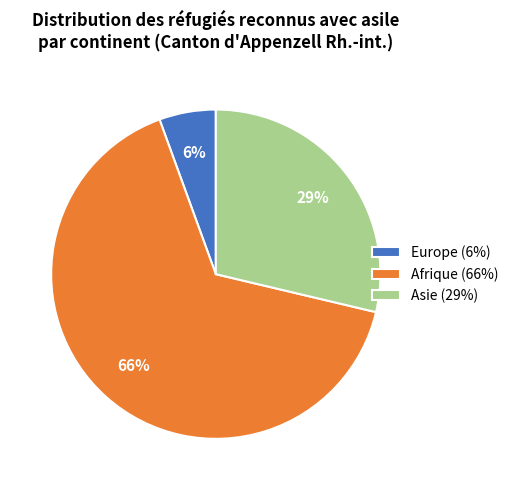

Between Afrique and Europe, which is larger?

Afrique